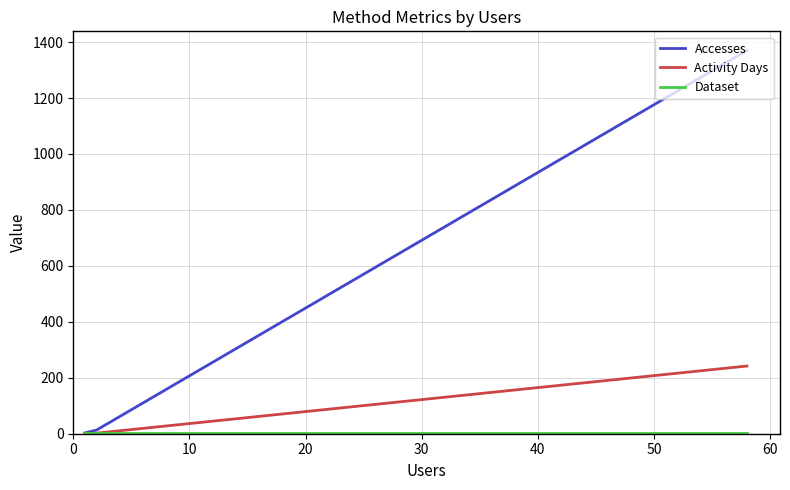

The value of Dataset at 0 is 1. True or false?

False